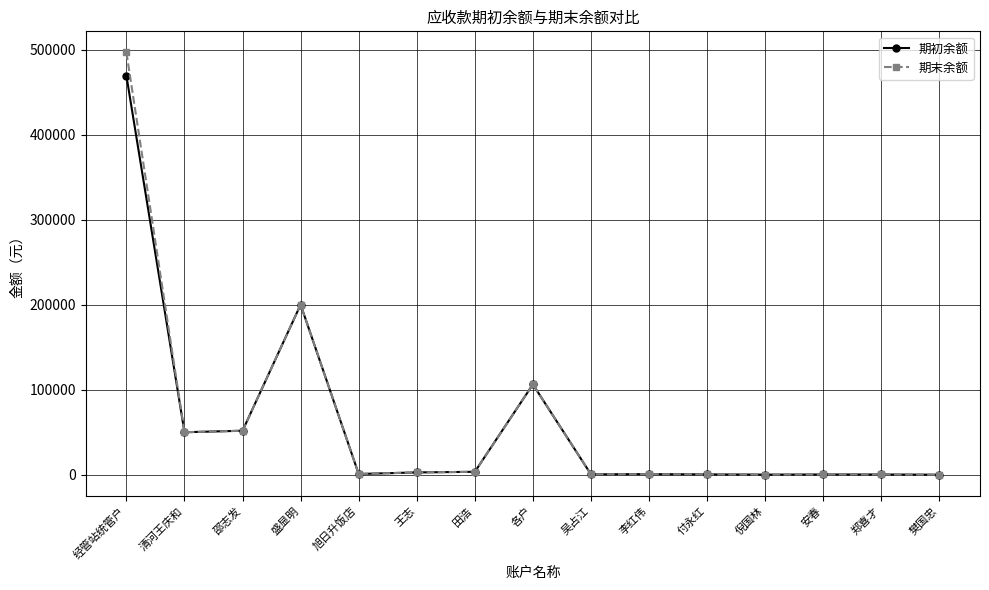

The value of 期初余额 at 经管站统管户 is 733619.9. True or false?

False